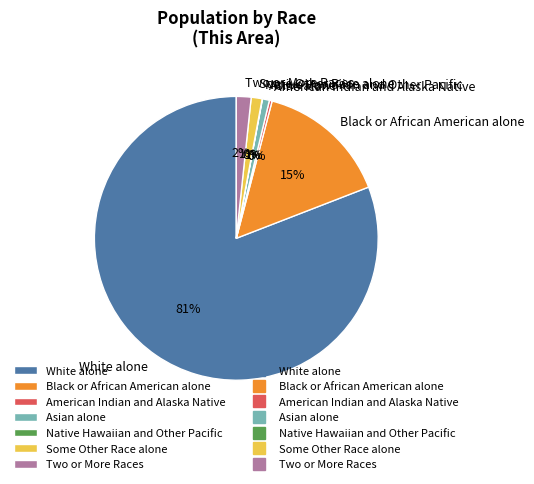

Which has a higher value, American Indian and Alaska Native or Two or More Races?

Two or More Races